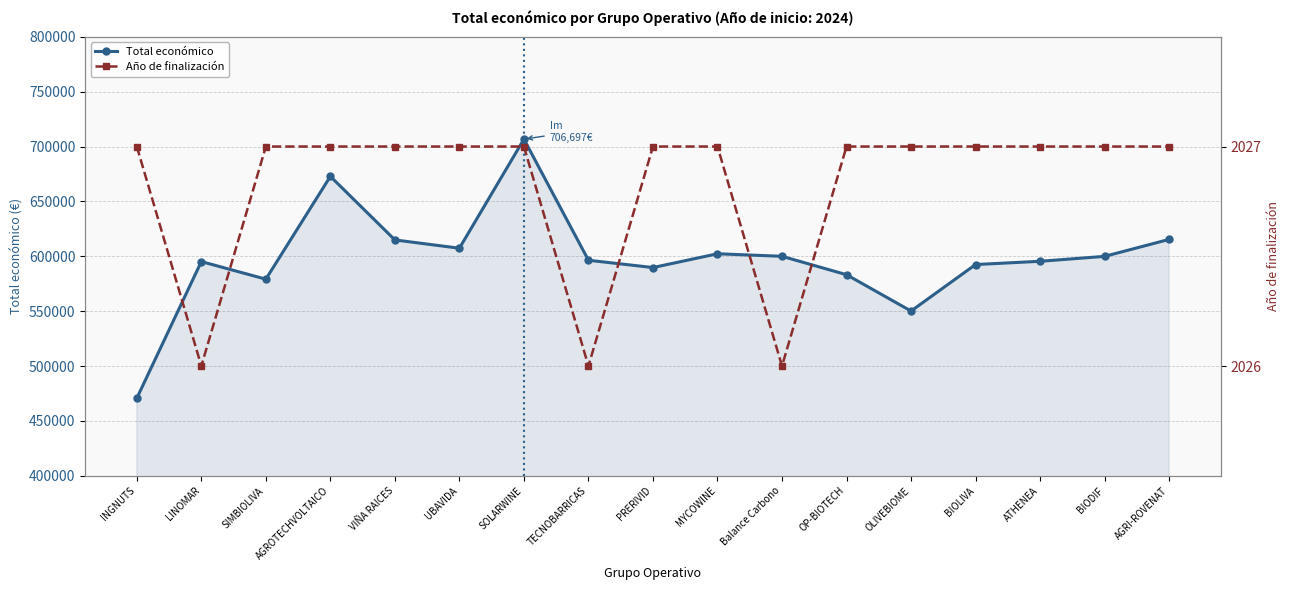

What value does the Total económico series have at ATHENEA?

595436.0